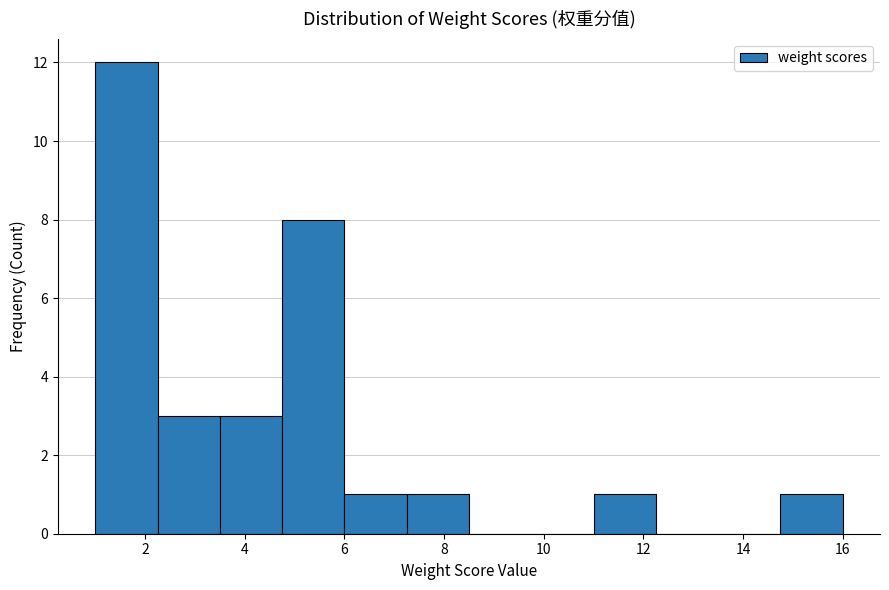

Which range on the x-axis has the tallest bar?

1.00 to 2.25